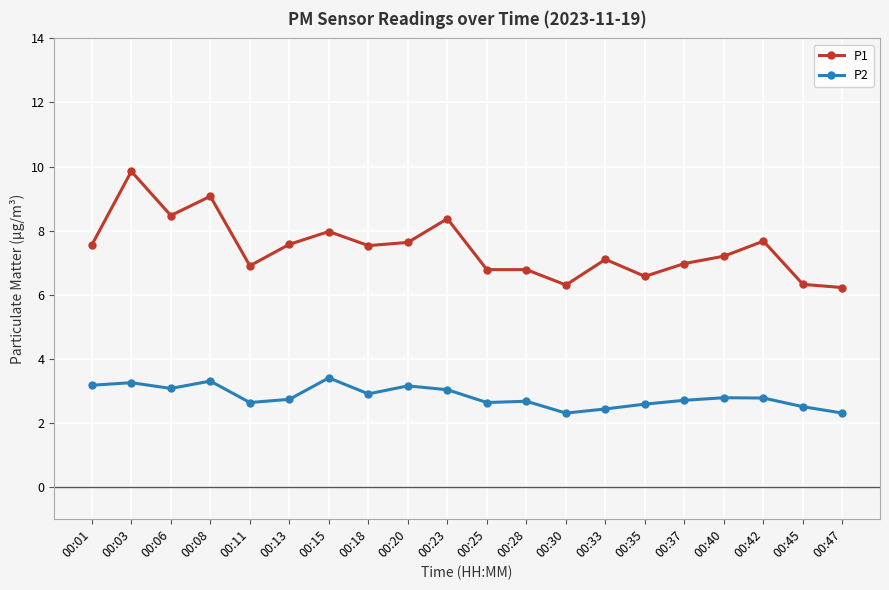

Which series has the largest total across all categories?

P1